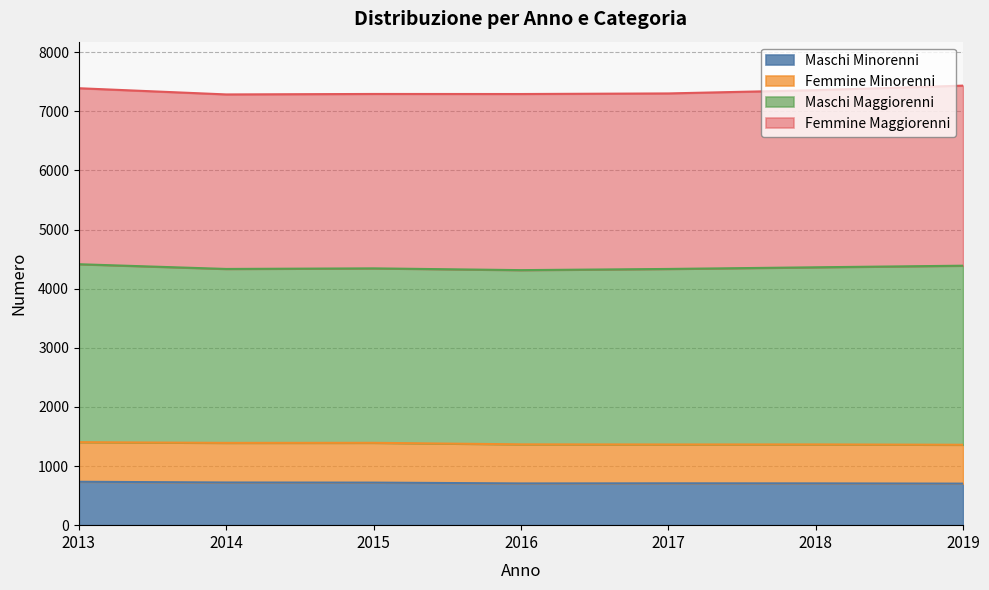

What is the total value across all series at 2016?

7293